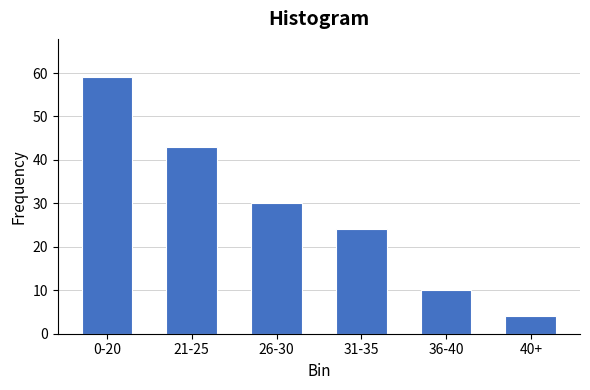

Reading left to right, list all the values displayed in this chart.

59	43	30	24	10	4